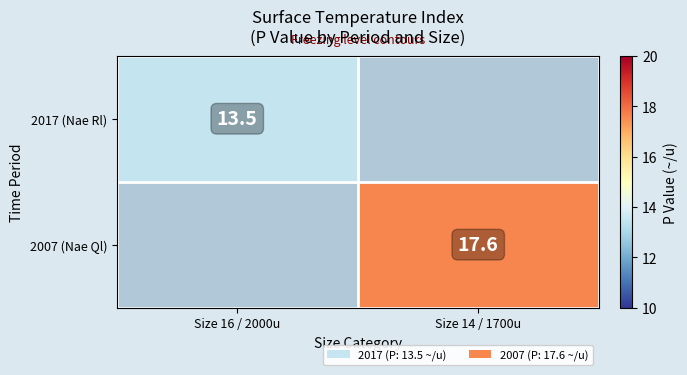

Is the value of 2017 (Nae Rl) at Size 16 / 2000u greater than the value of 2007 (Nae Ql) at Size 14 / 1700u?

No